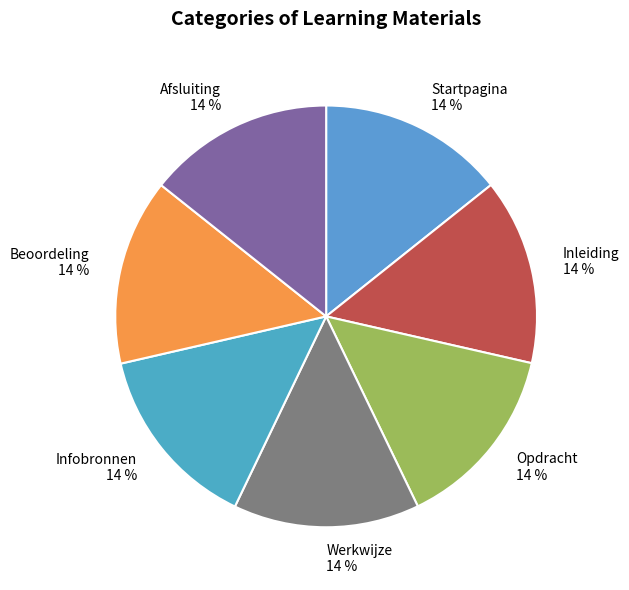

How many slices are in this pie chart?

7